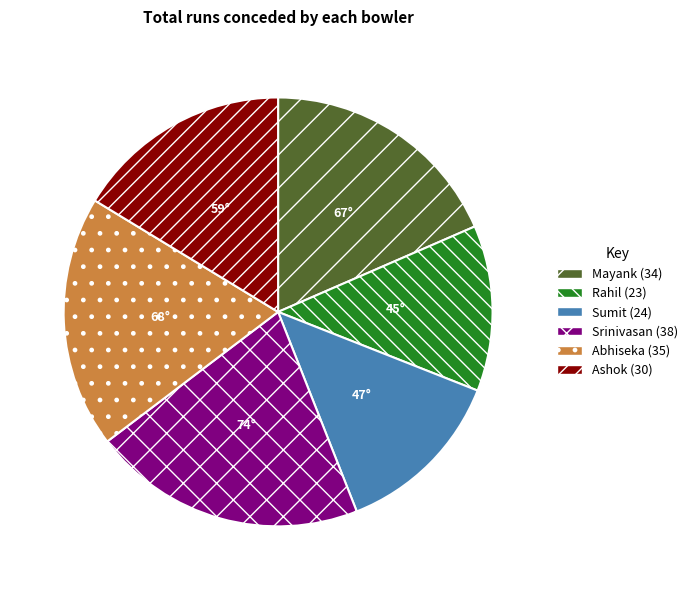

What is the largest slice in the pie chart?

Srinivasan (38)